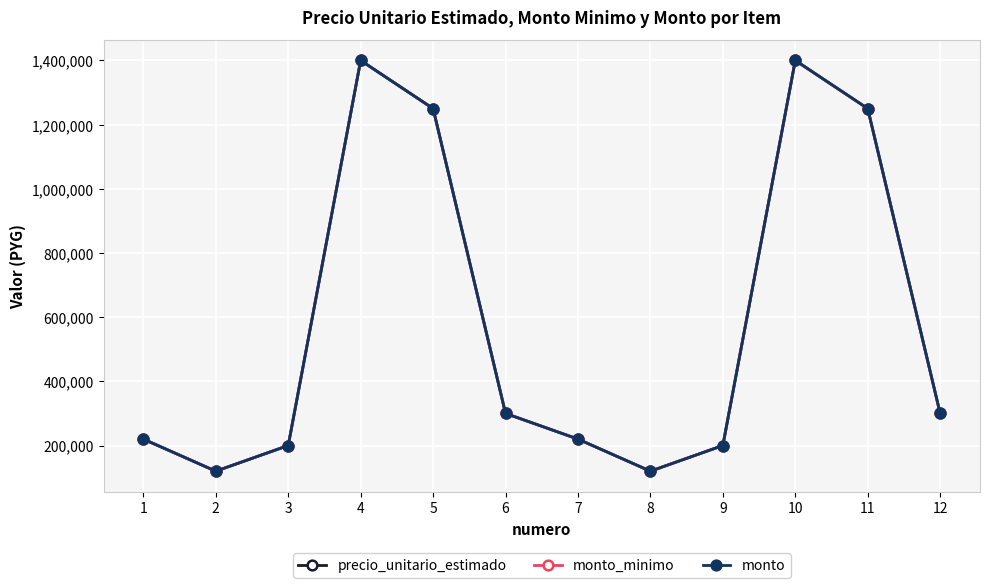

Is this an area chart (filled region under the line)?

No